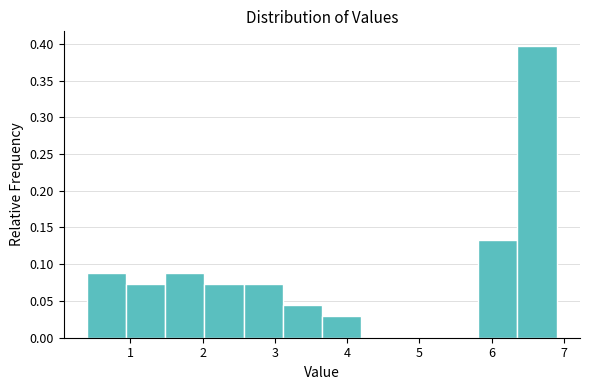

What is the height of the bar covering 3.7 to 4.2 on the x-axis? Neither the bar edges nor the heights are printed on the chart, so give them approximately, as read against the axes.

0.030